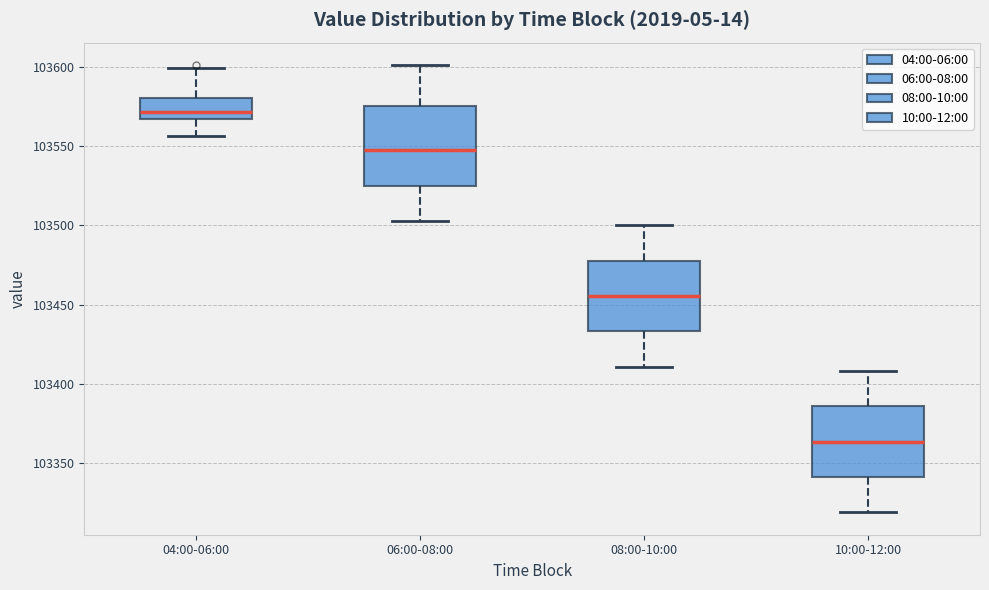

Reading left to right, transcribe this box plot: for each box, give where its median line is, the range the box spans, and where its two whiskers end, as read against the y-axis. The values are not printed on the chart, so give them approximately, as read against the axis.

04:00-06:00: median 103570, box 103565 to 103580, whiskers 103555 to 103600
06:00-08:00: median 103550, box 103525 to 103575, whiskers 103505 to 103600
08:00-10:00: median 103455, box 103435 to 103480, whiskers 103410 to 103500
10:00-12:00: median 103365, box 103340 to 103385, whiskers 103320 to 103410